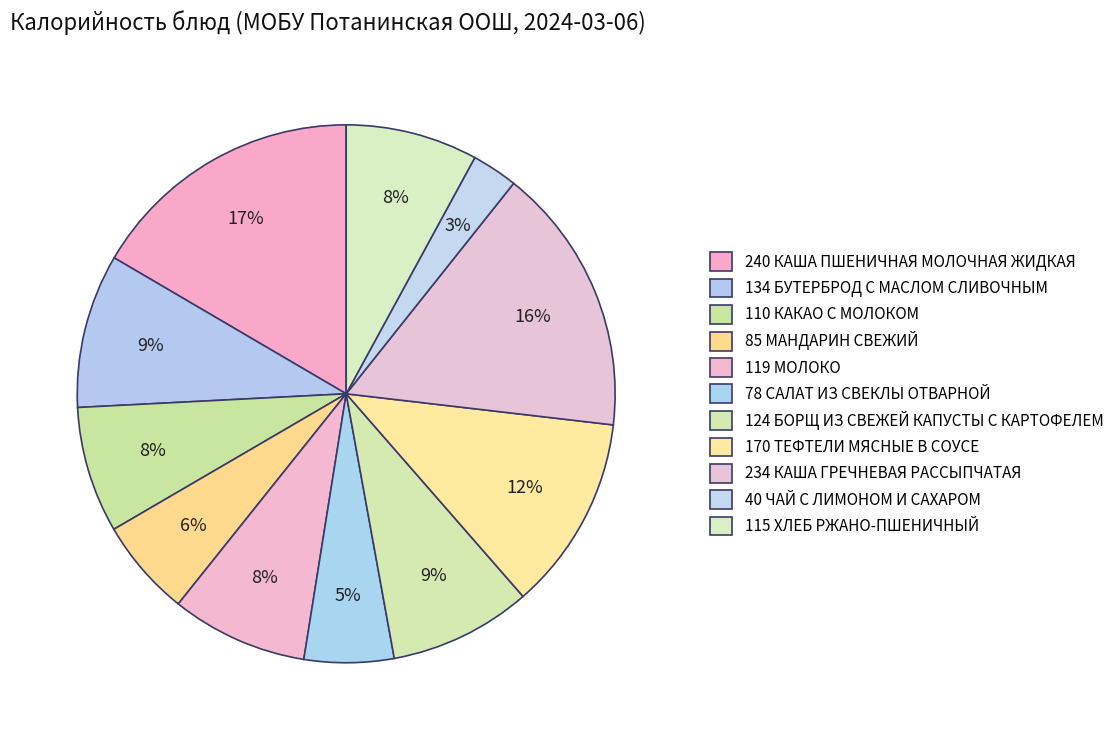

Is there a majority slice in this chart?

No